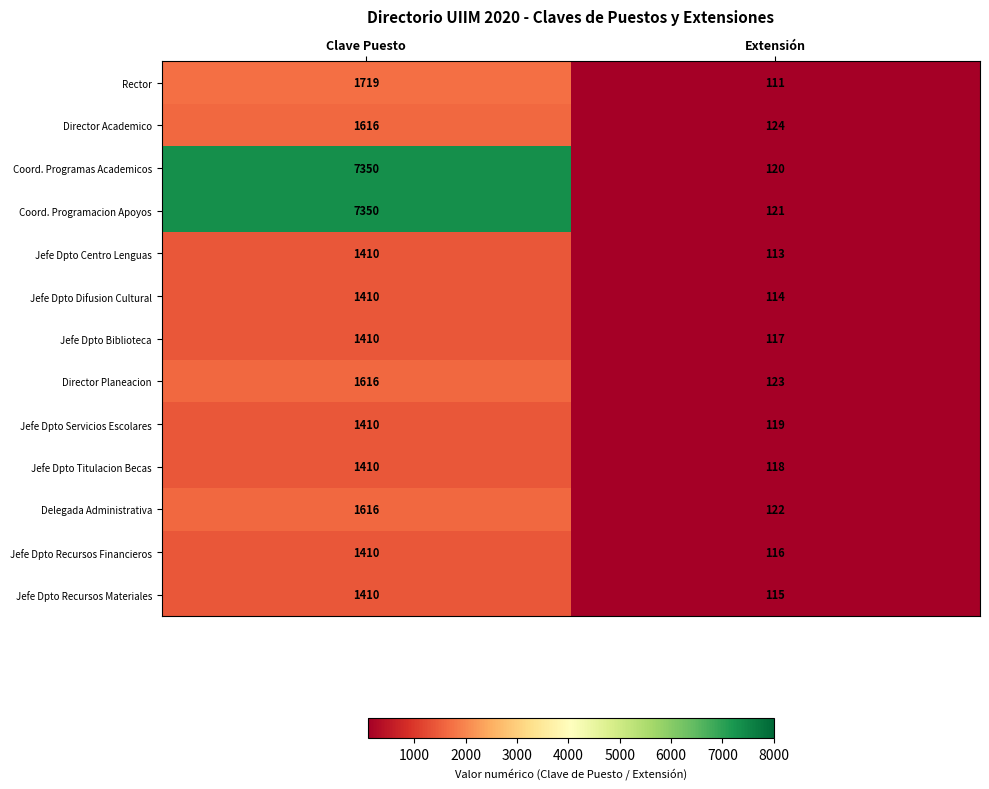

Reading left to right, extract all data points from this chart.

Rector: 1719	111
Director Academico: 1616	124
Coord. Programas Academicos: 7350	120
Coord. Programacion Apoyos: 7350	121
Jefe Dpto Centro Lenguas: 1410	113
Jefe Dpto Difusion Cultural: 1410	114
Jefe Dpto Biblioteca: 1410	117
Director Planeacion: 1616	123
Jefe Dpto Servicios Escolares: 1410	119
Jefe Dpto Titulacion Becas: 1410	118
Delegada Administrativa: 1616	122
Jefe Dpto Recursos Financieros: 1410	116
Jefe Dpto Recursos Materiales: 1410	115